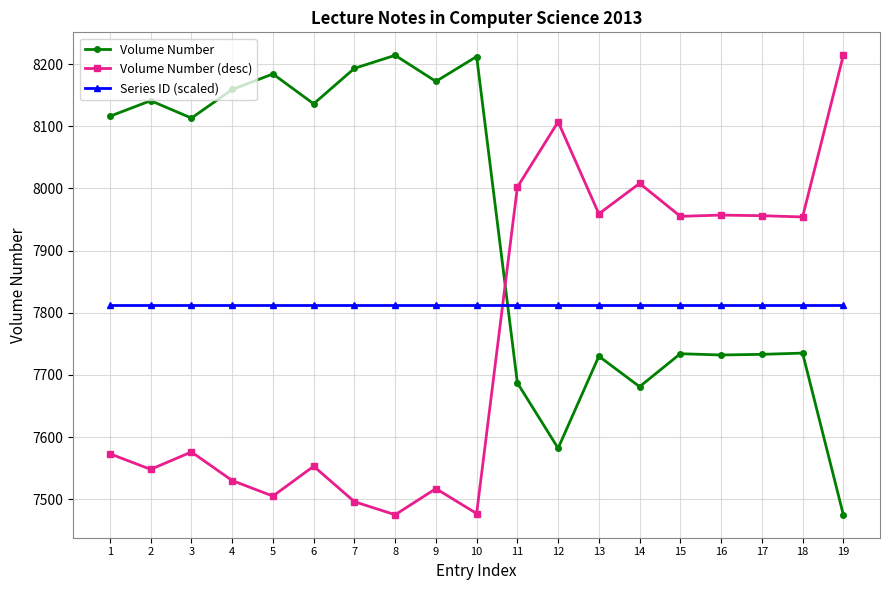

At which category does Volume Number (desc) reach its first local valley?

2